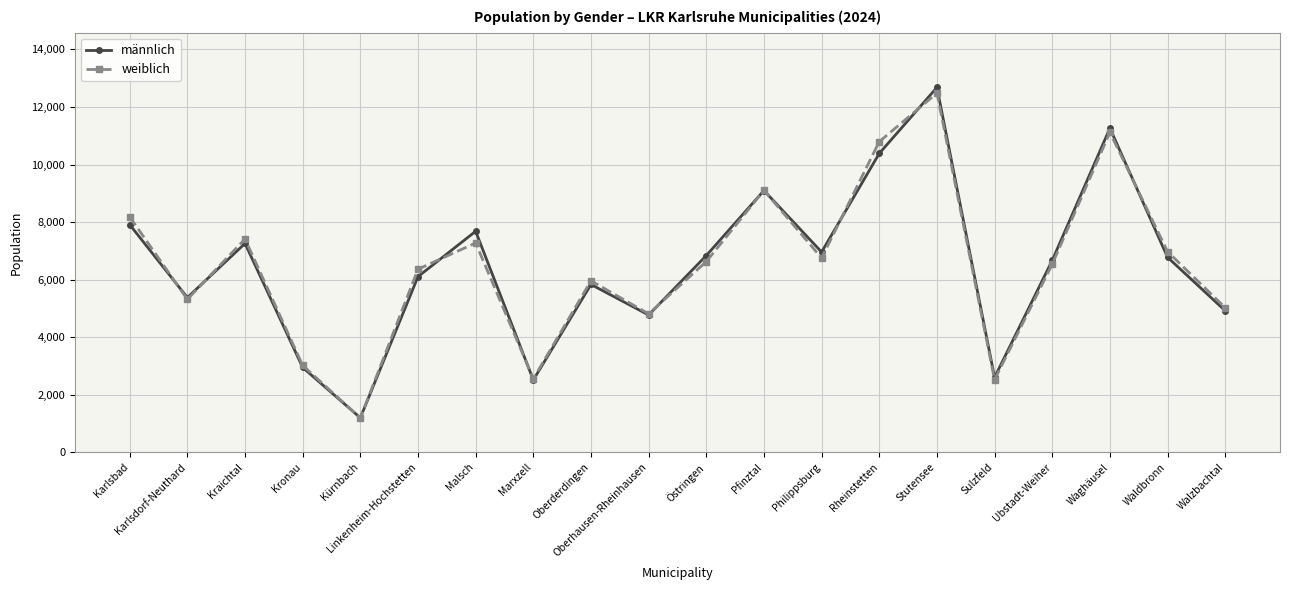

True or false: weiblich has more than 1 interior local peaks.

True